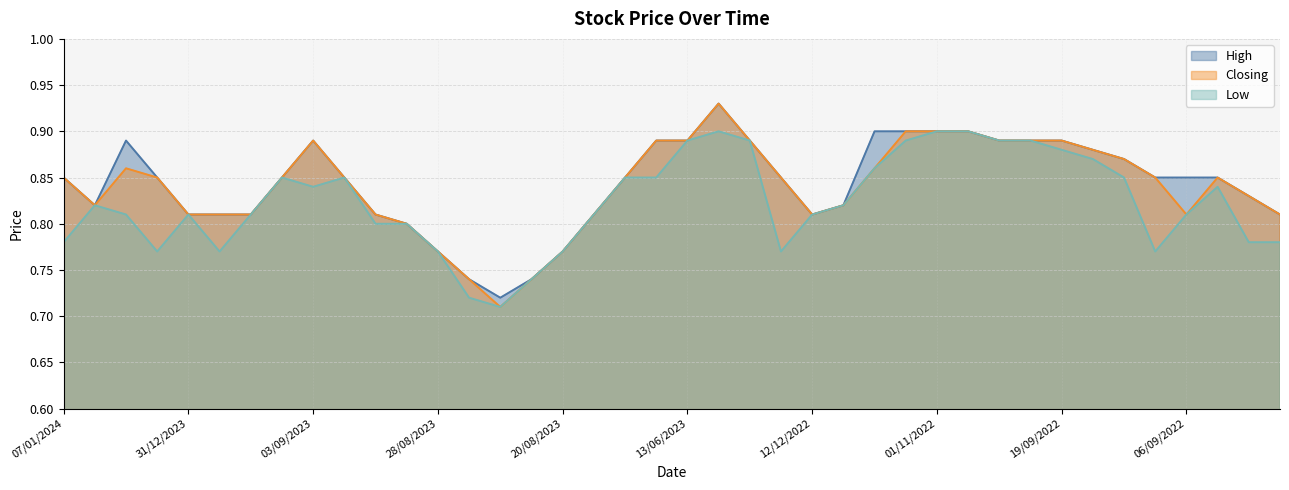

What position from the left is 07/09/2022?

36